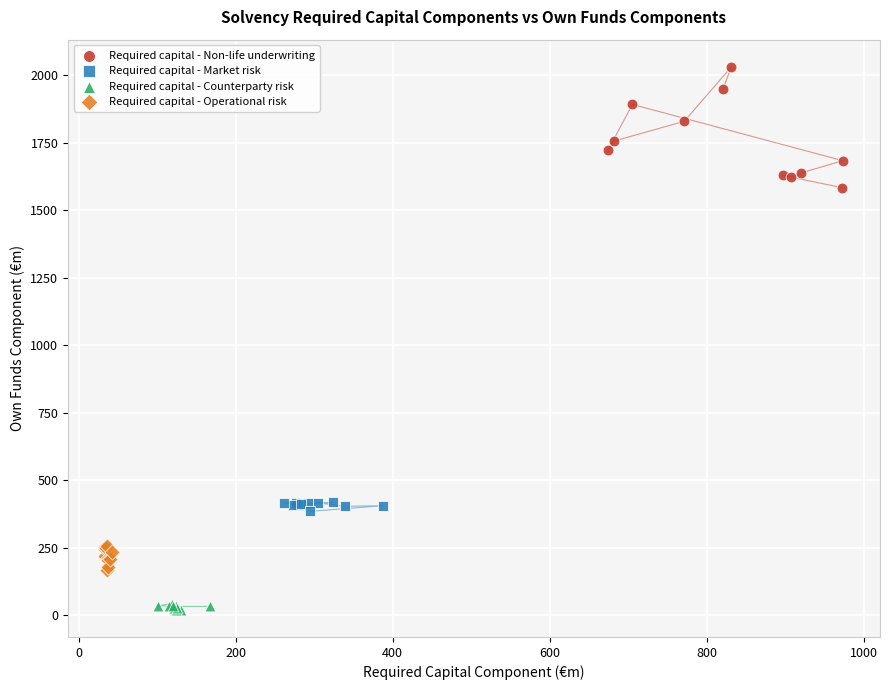

Which series has the largest Y range (max minus min)?

Required capital - Non-life underwriting